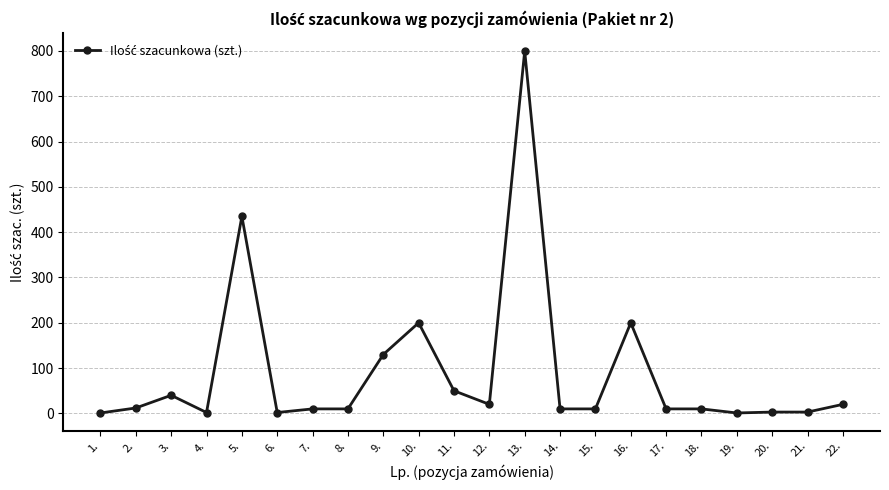

What is the change in value from 5. to 16.?

-235